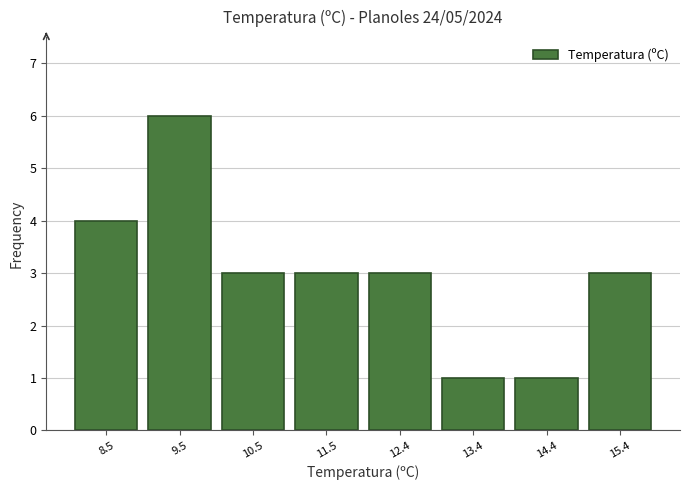

What is the height of the bar covering 14.9 to 15.9 on the x-axis? Neither the bar edges nor the heights are printed on the chart, so give them approximately, as read against the axes.

3